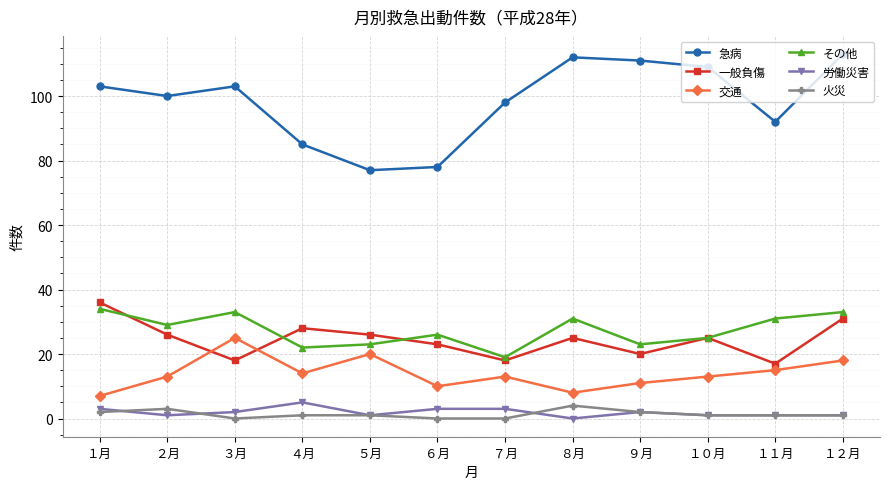

At which category does 一般負傷 reach its first local peak?

４月